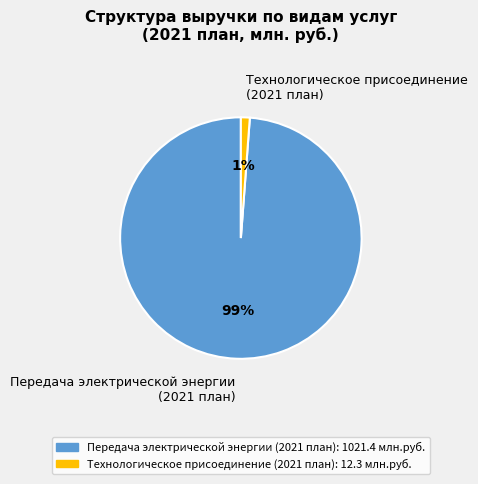

Does any single category account for the majority?

Yes